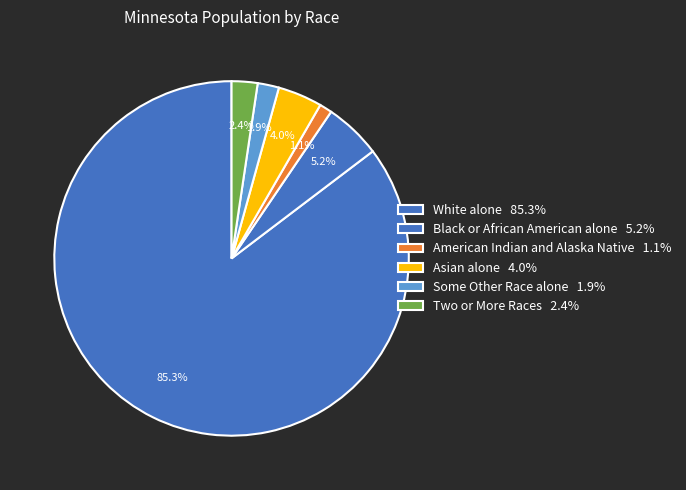

Which category accounts for the majority?

White alone